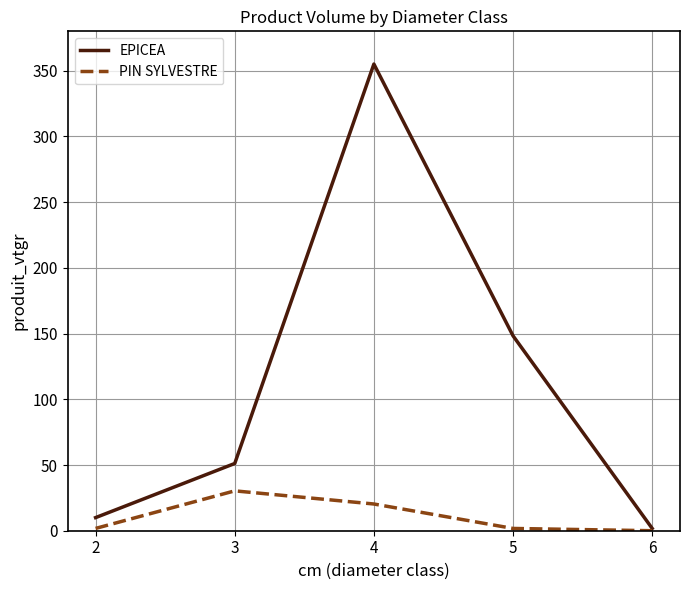

At which label does PIN SYLVESTRE reach its peak?

3